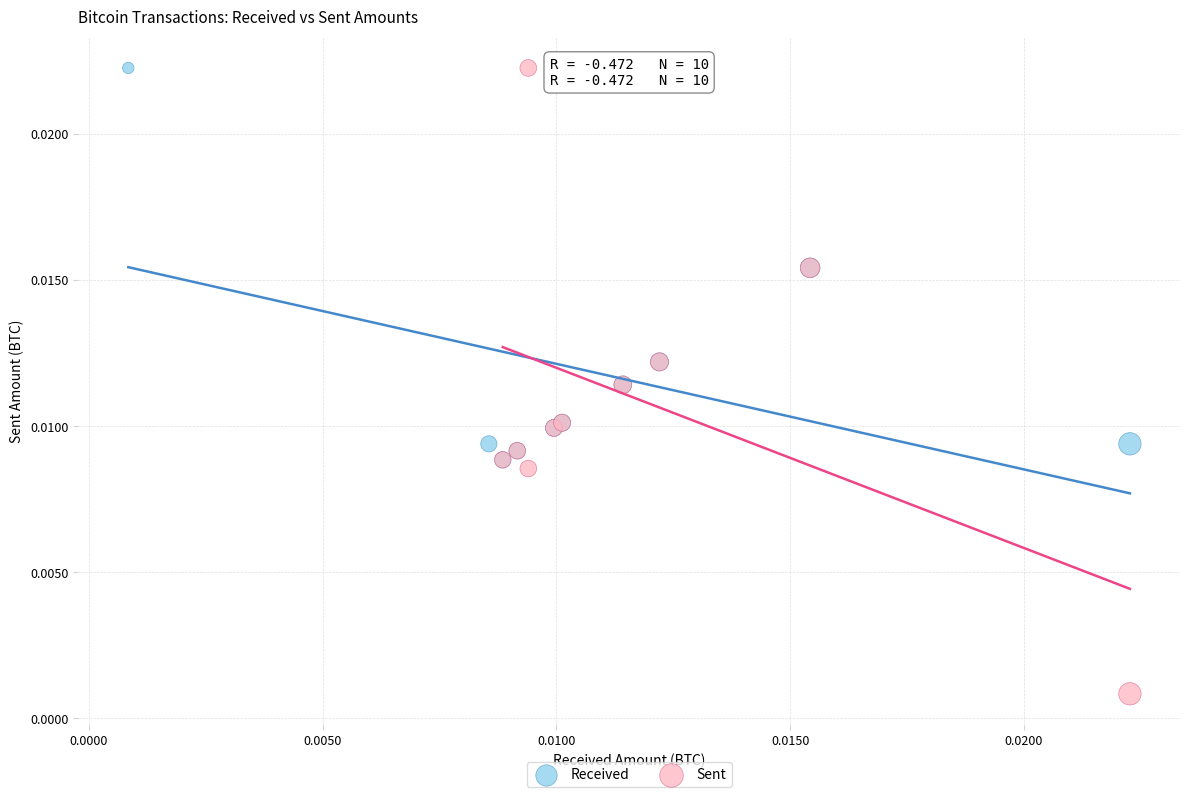

Which series reaches the minimum Y coordinate?

Sent